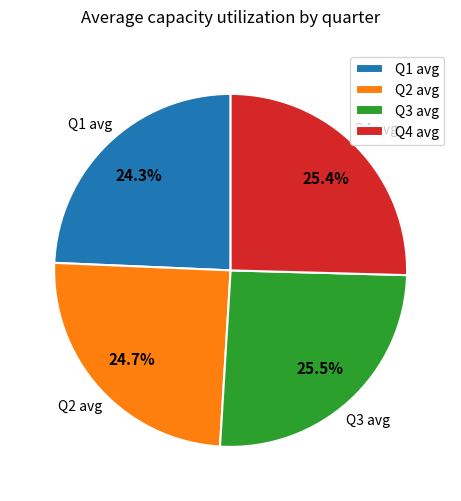

Combined, do Q4 avg and Q3 avg account for over 50%?

Yes